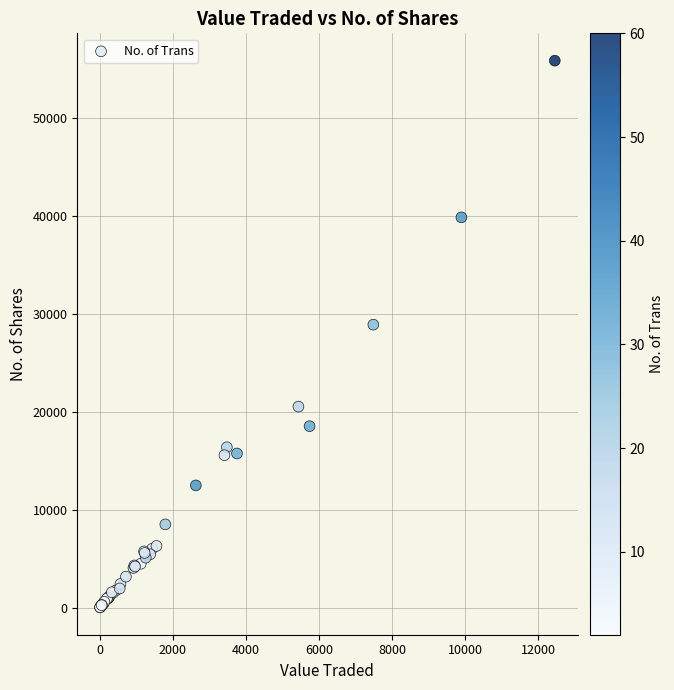

What Y value in the scatter plot is closest to 27946?

28902